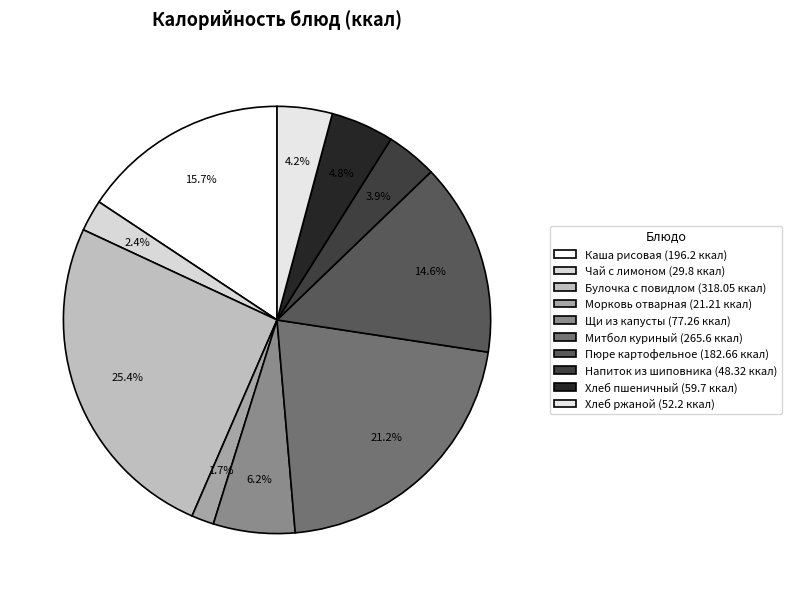

Count the number of slices in the pie.

10